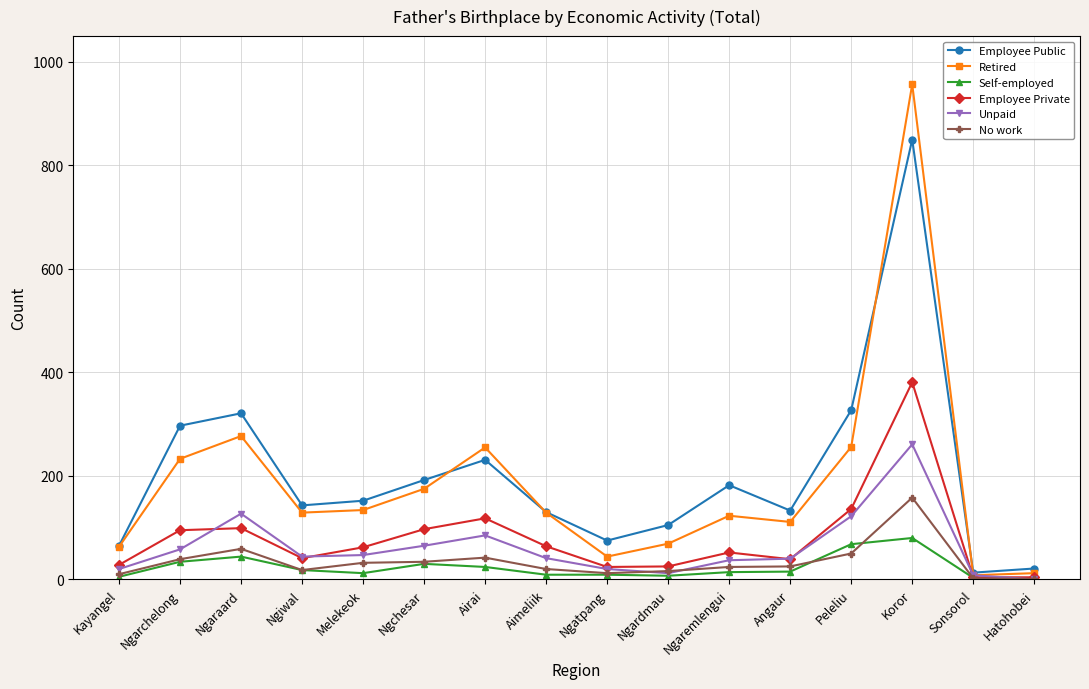

What is the average value of the Retired series?

186